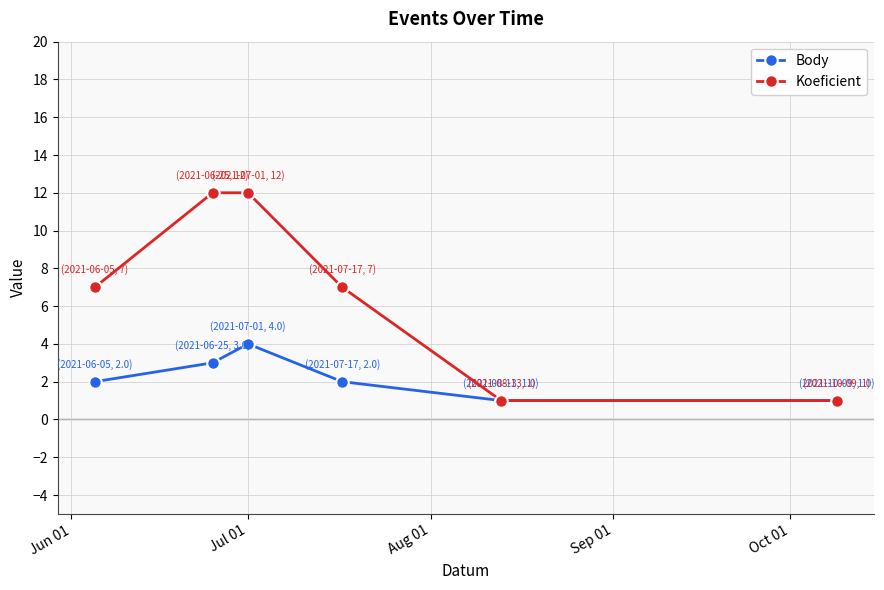

True or false: Koeficient has more than 2 interior local peaks.

False